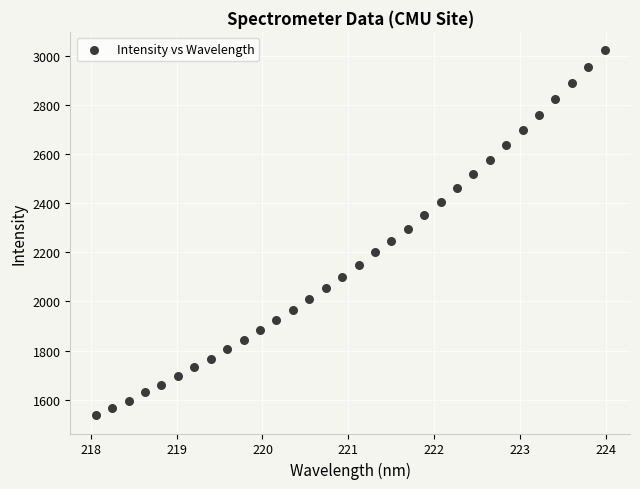

What is the range of X values (max minus min)?

5.9